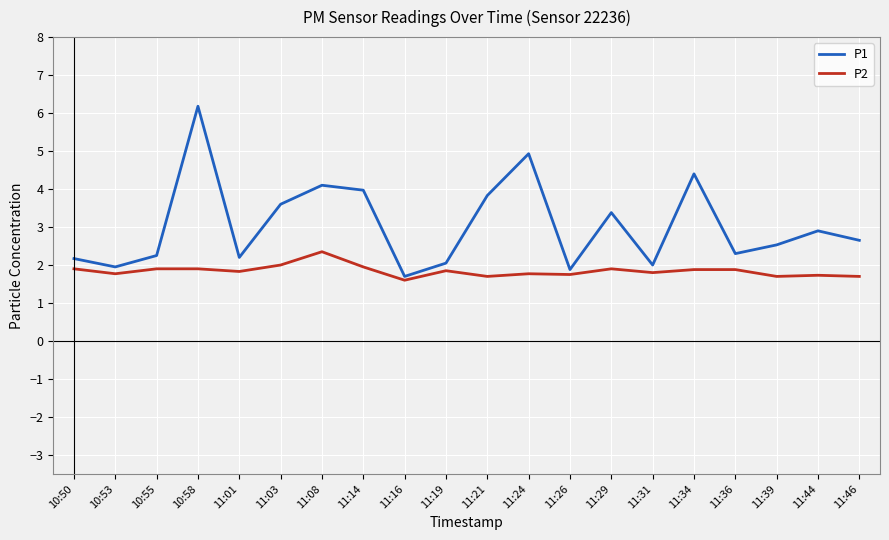

Count the number of data series in this chart.

2